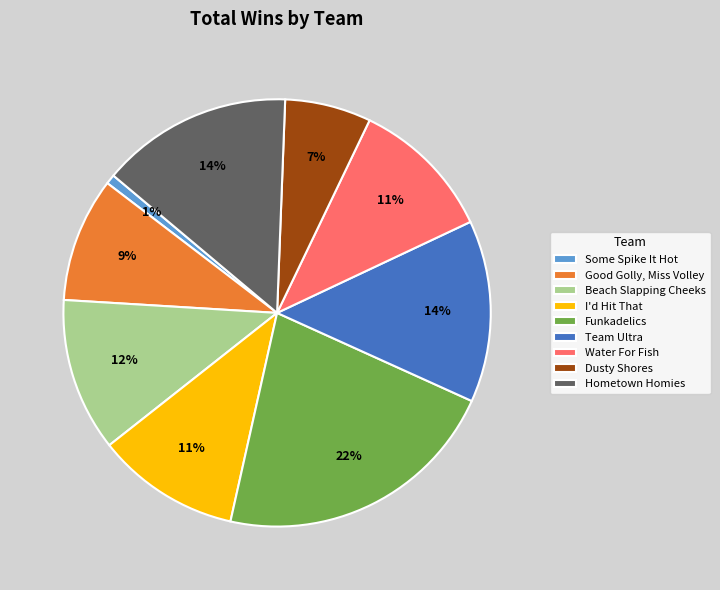

Is the sum of Funkadelics and Water For Fish greater than half?

No